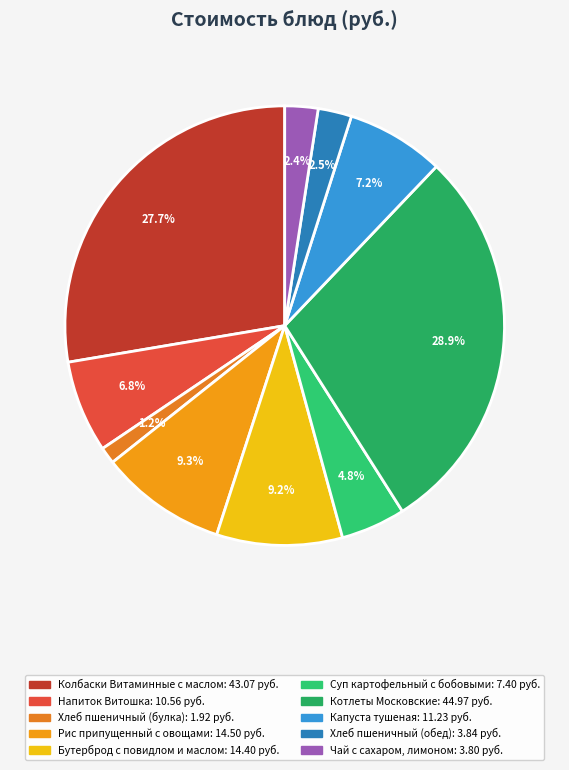

How many slices are in this pie chart?

10